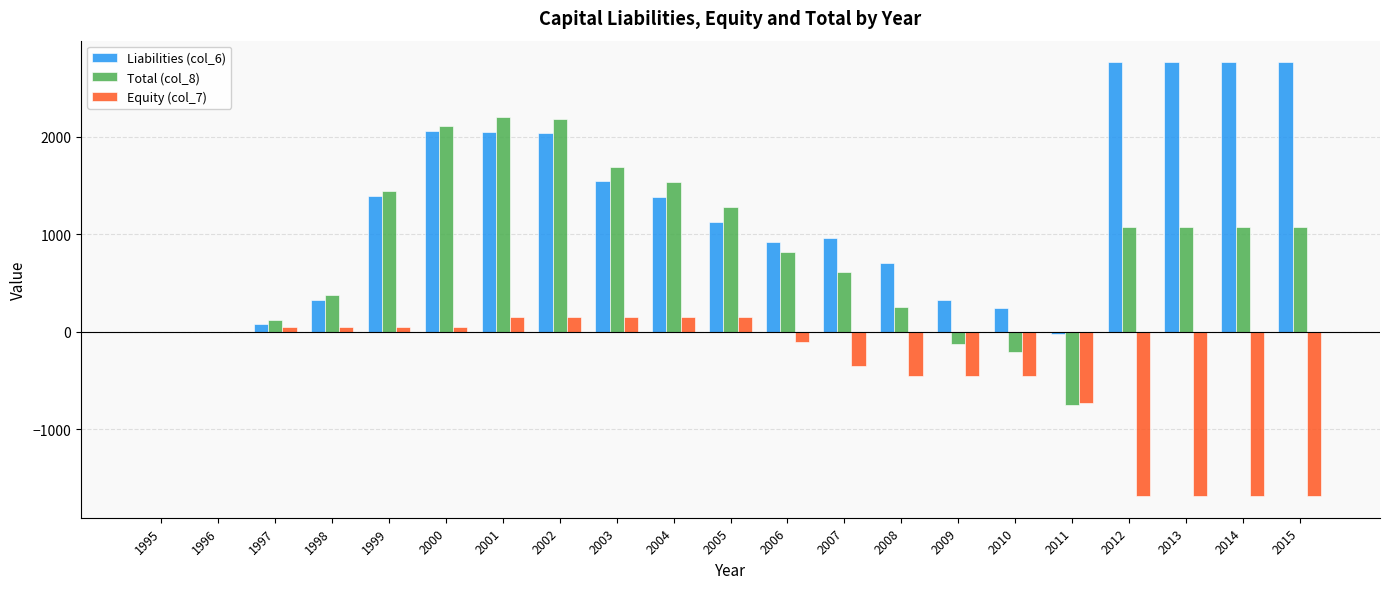

Are the bars grouped side by side (vs. stacked)?

Yes